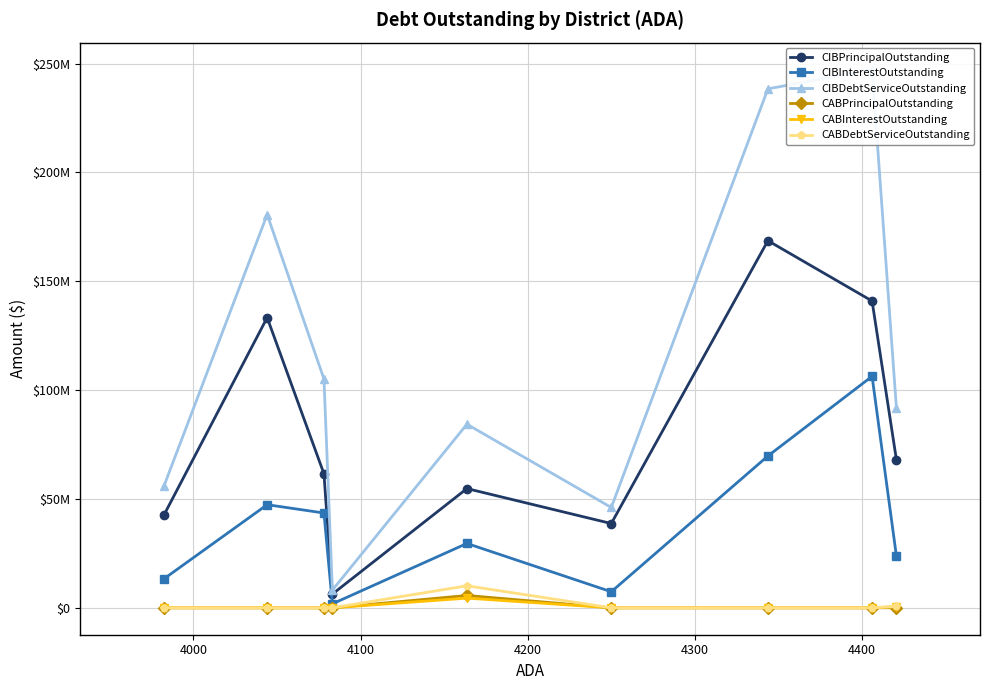

True or false: CIBInterestOutstanding has a value of 69436077.9 at 7.

False